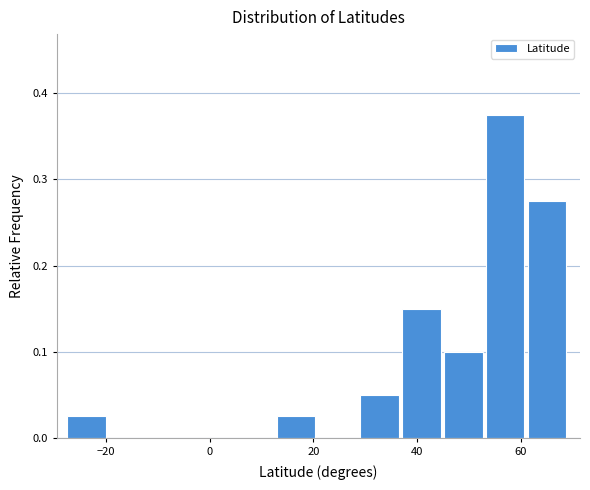

Reading left to right, transcribe this chart: for each bar, give the range it covers on the x-axis and its height. Neither the bar edges nor the heights are printed on the chart, so give them approximately, as read against the axes.

-28 to -20: 0.03
-20 to -12: 0
-12 to -4: 0
-4 to 4: 0
4 to 12: 0
12 to 20: 0.03
20 to 30: 0
30 to 38: 0.05
38 to 46: 0.15
46 to 54: 0.10
54 to 62: 0.38
62 to 70: 0.28